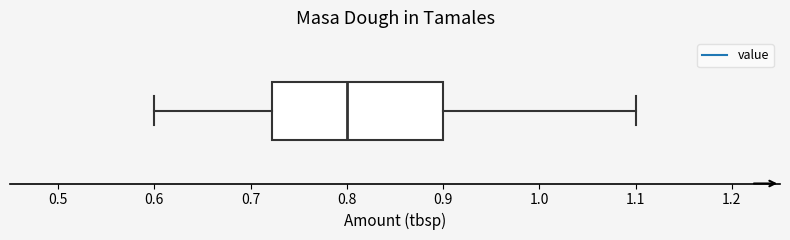

Read this box plot against the x-axis: the position of the median line, the range covered by the box, and the ends of both whiskers. The values are not printed on the chart, so give them approximately, as read against the axis.

median 0.80, box 0.72 to 0.90, whiskers 0.60 to 1.10